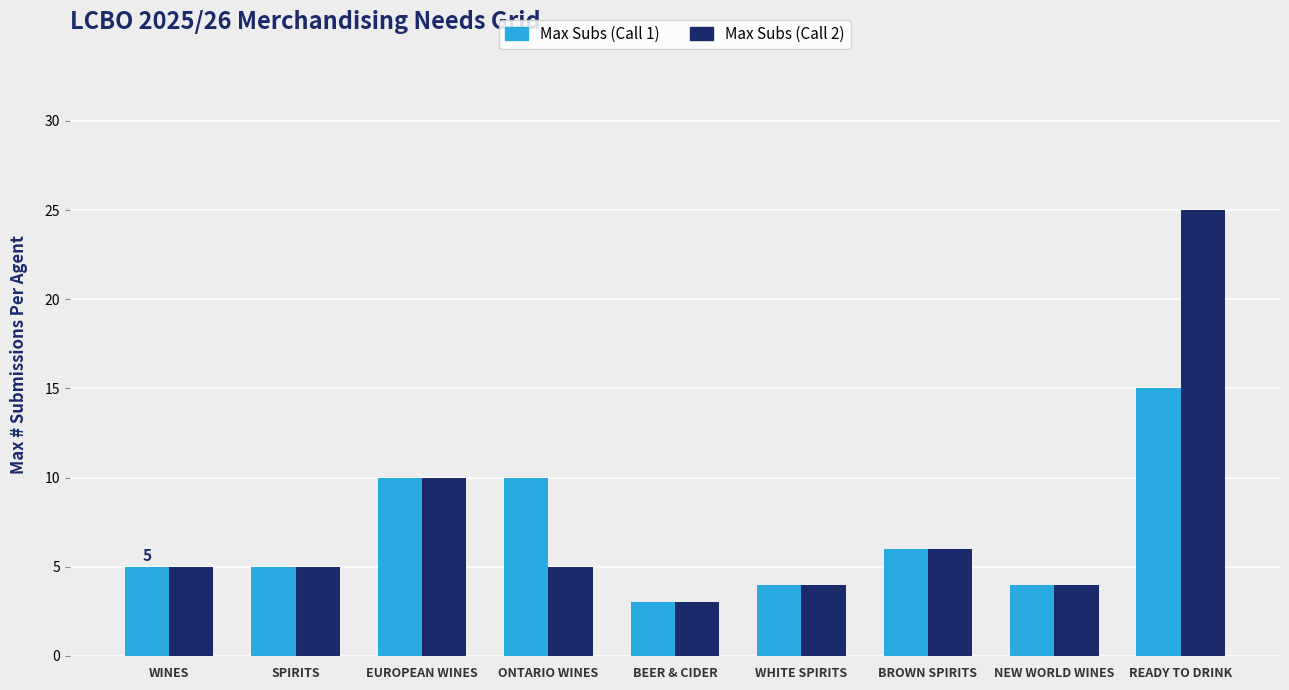

Which series has the largest total across all categories?

Max Subs (Call 2)